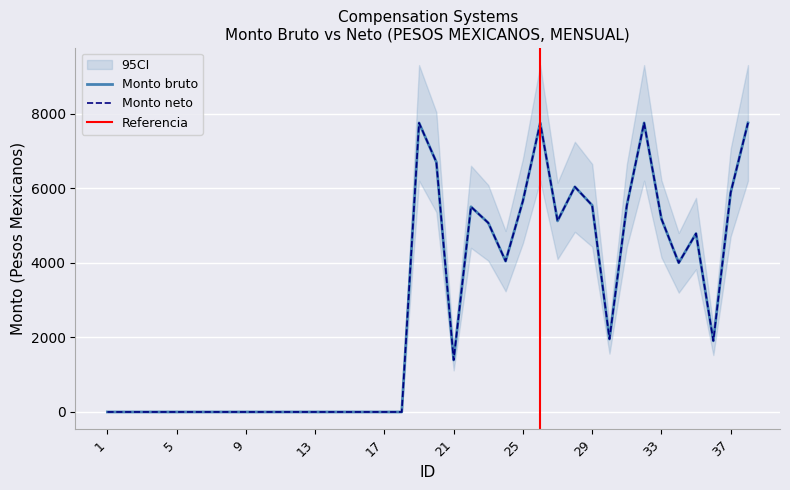

At which category does the chart reach its minimum across all series?

1